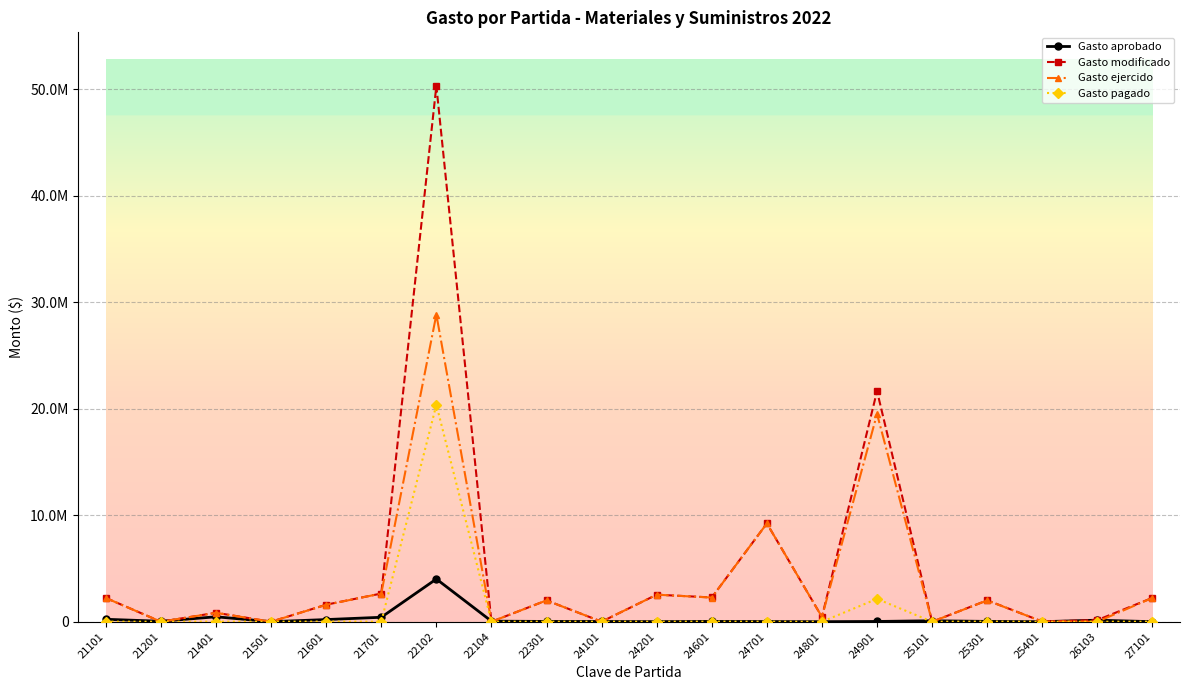

Is the value of Gasto modificado at 24901 greater than the value of Gasto ejercido at 24601?

Yes